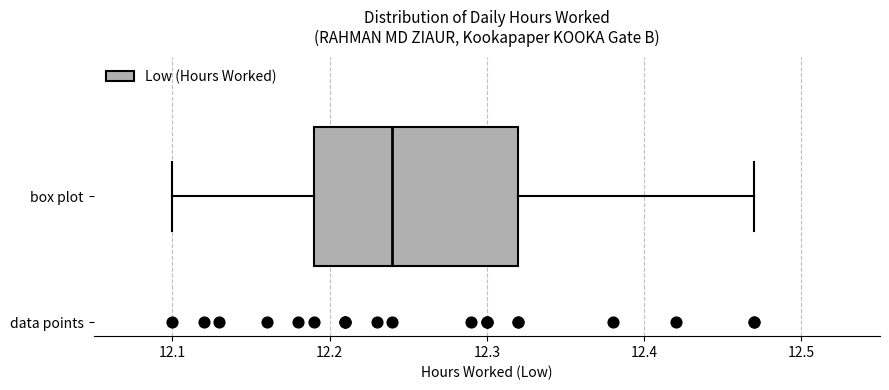

Read this box plot against the x-axis: the position of the median line, the range covered by the box, and the ends of both whiskers. The values are not printed on the chart, so give them approximately, as read against the axis.

median 12.24, box 12.19 to 12.32, whiskers 12.10 to 12.47